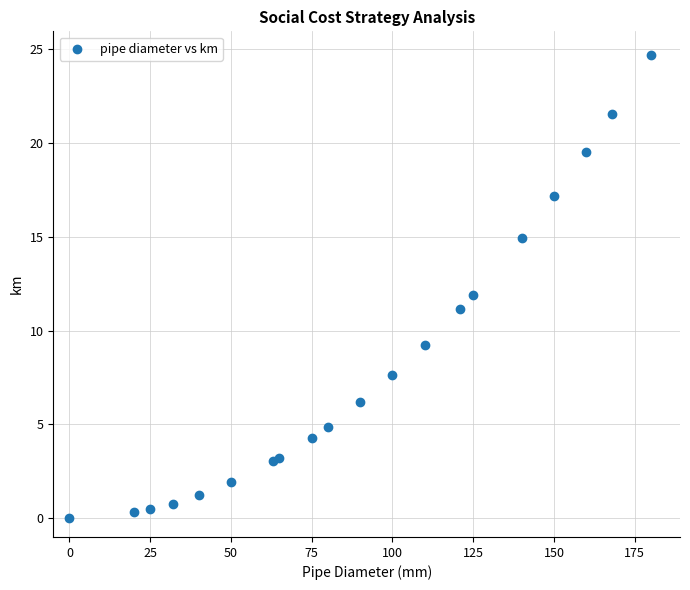

What is the range of X values (max minus min)?

180.0